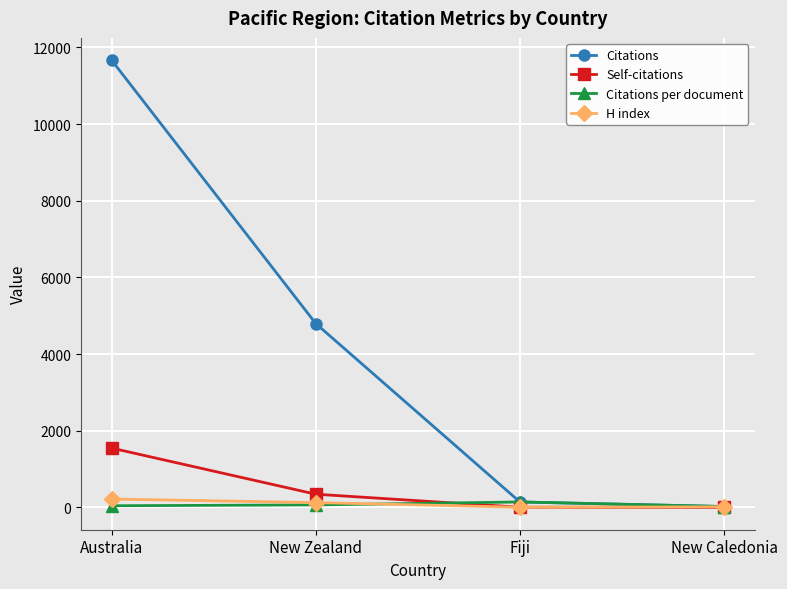

What is the maximum value shown in the chart?

11664.0